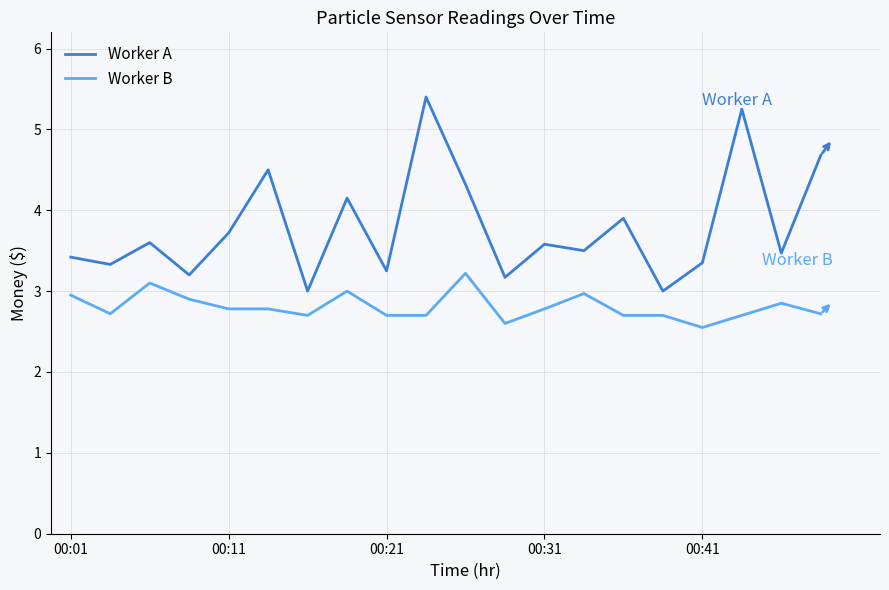

In Worker A, how many points are lower than both neighbors (excluding endpoints)?

8